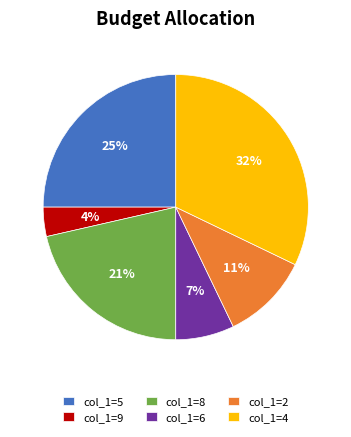

Does any single category account for the majority?

No